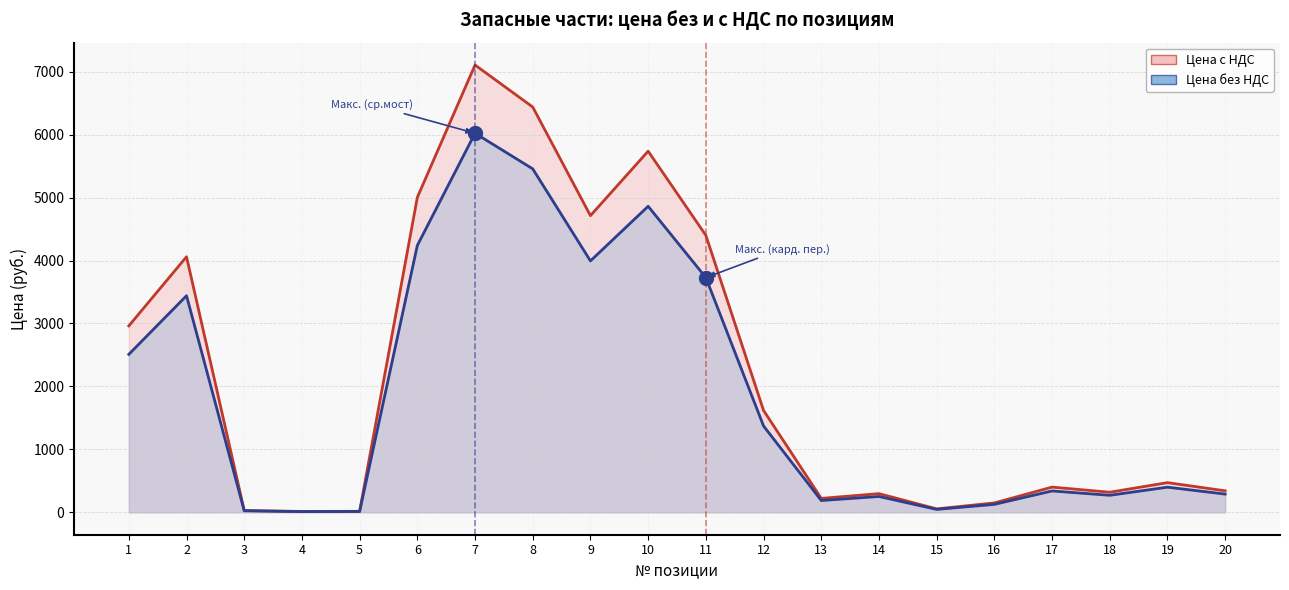

At which category is the sum across all series the highest?

7